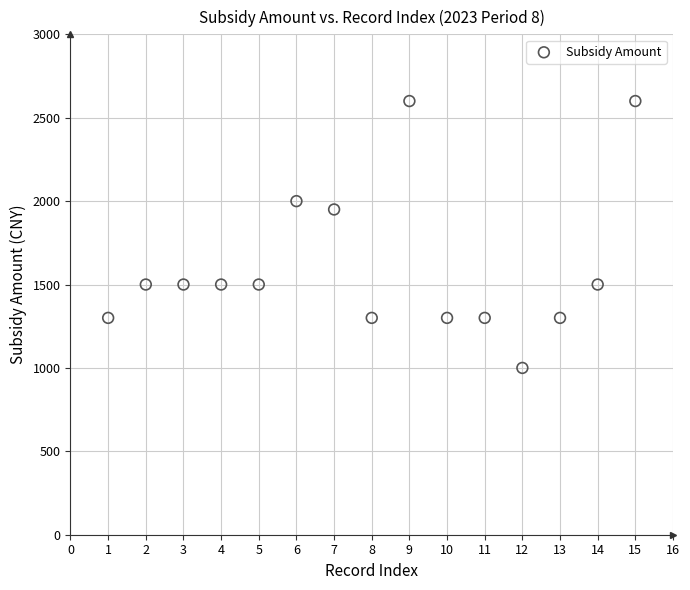

What Y value in the scatter plot is closest to 1800?

1950